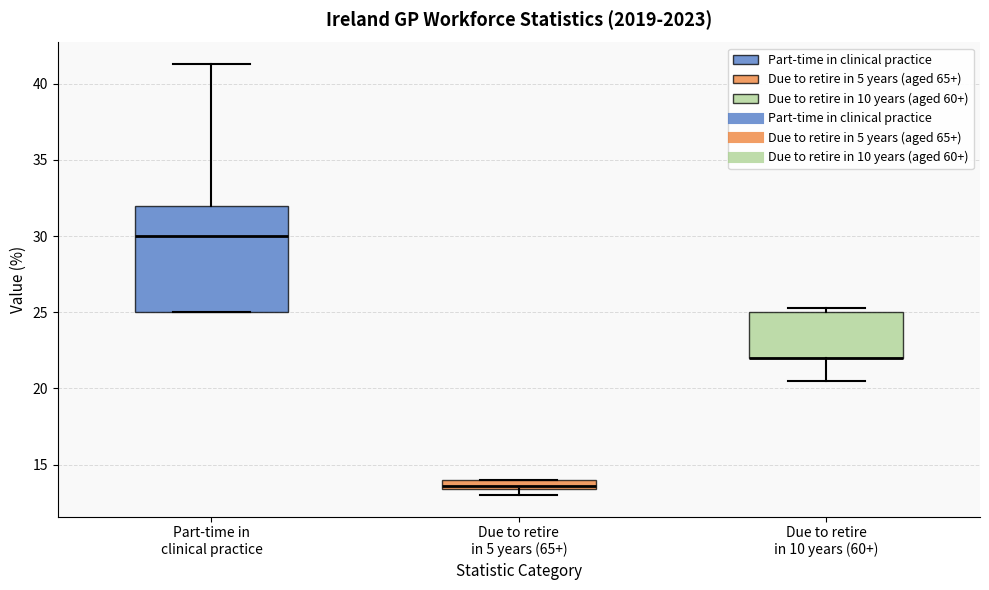

Comparing the boxes themselves (not the whiskers), which one is the tallest?

Part-time in clinical practice